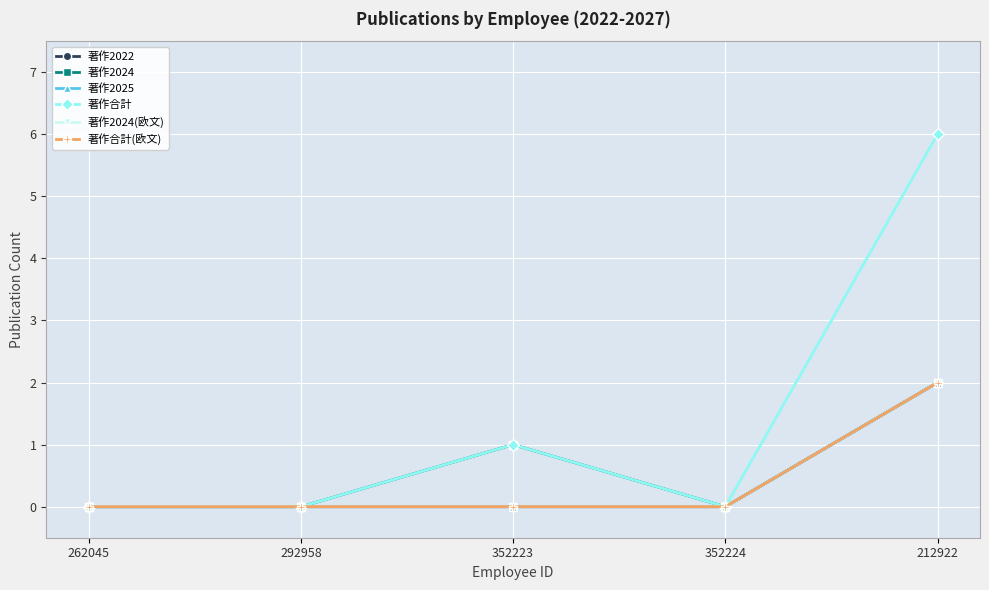

What is the difference between the maximum and minimum values in the 著作2024 series?

2